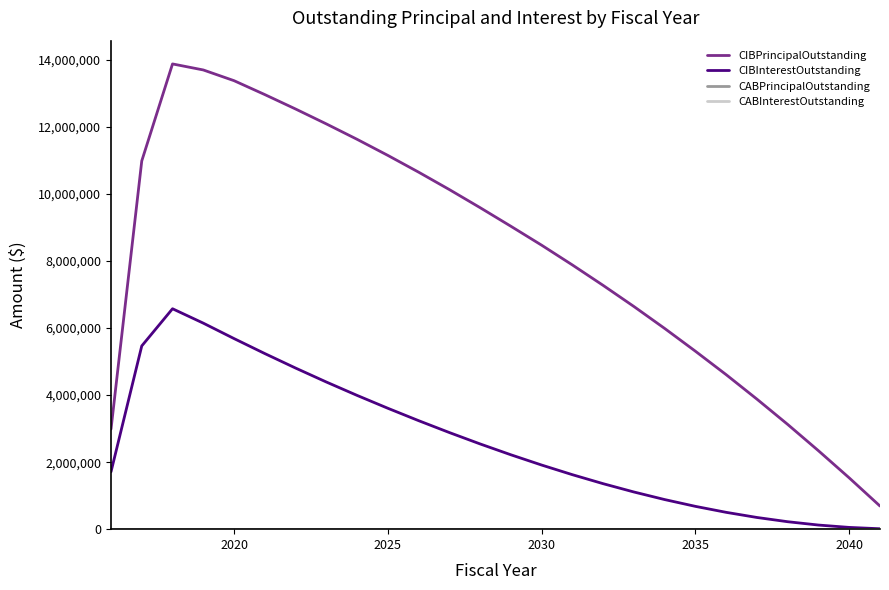

List the series in order of their peak value, highest first.

CIBPrincipalOutstanding, CIBInterestOutstanding, CABPrincipalOutstanding, CABInterestOutstanding